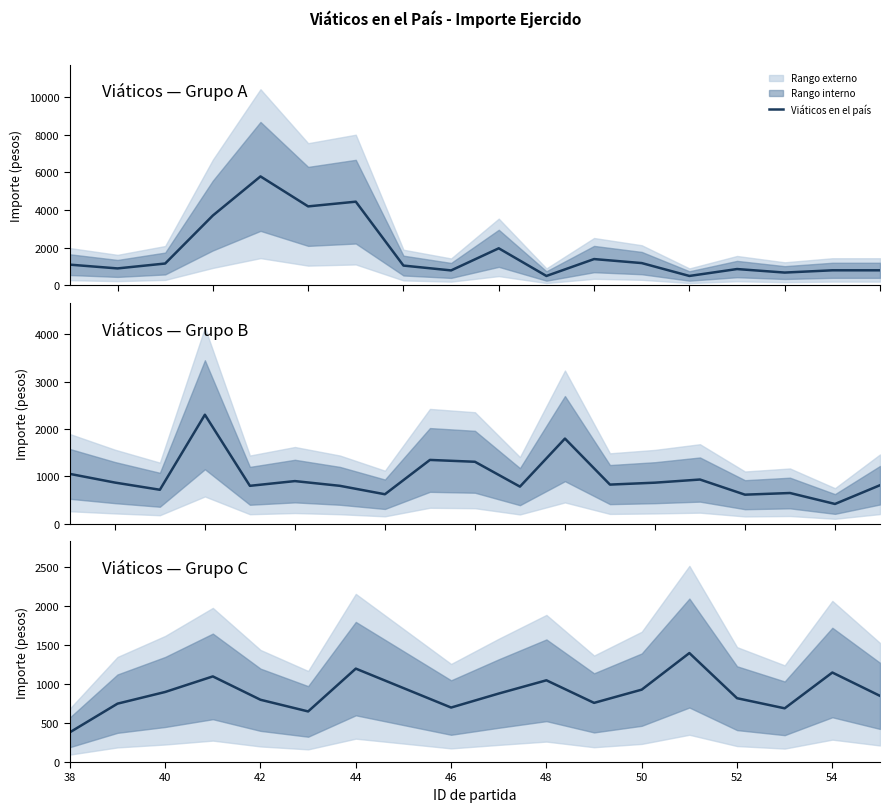

How many interior local peaks (higher than both neighbors) does the data have?

5